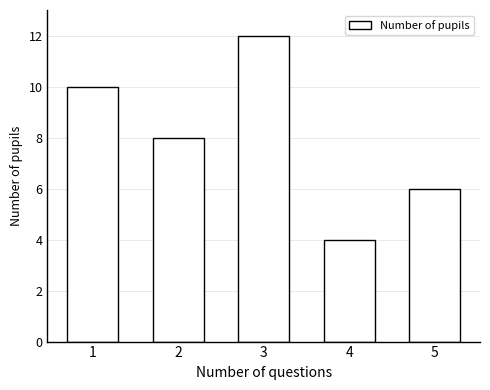

How many values are below 8?

2